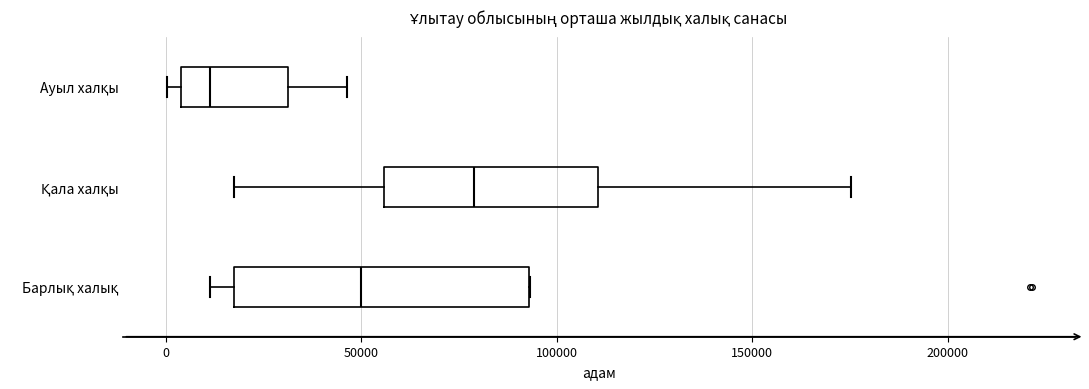

Reading bottom to top, read every box against the x-axis: the position of its median line, the range the box covers, and the ends of its whiskers. The values are not printed on the chart, so give them approximately, as read against the axis.

Барлық халық: median 50000, box 15000 to 95000, whiskers 10000 to 95000
Қала халқы: median 80000, box 55000 to 110000, whiskers 15000 to 175000
Ауыл халқы: median 10000, box 5000 to 30000, whiskers 0 to 45000